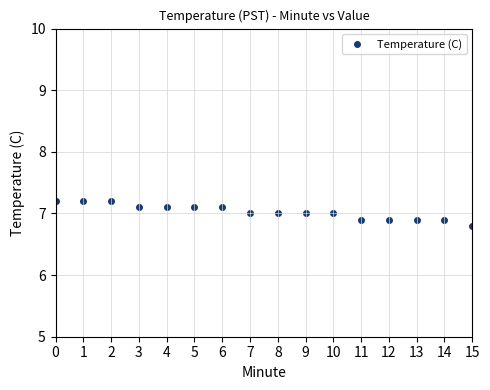

What is the range of Y values (max minus min)?

0.4